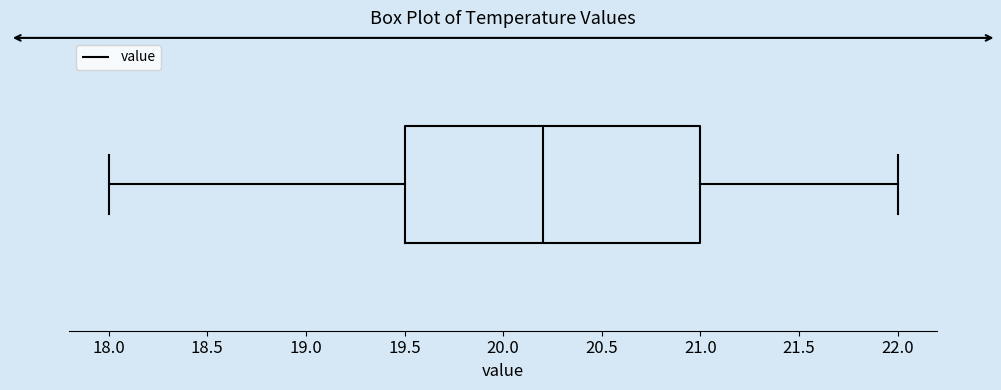

Transcribe this box plot: give where the median line is, the range the box spans, and where the two whiskers end, as read against the x-axis. The values are not printed on the chart, so give them approximately, as read against the axis.

median 20.2, box 19.5 to 21.0, whiskers 18.0 to 22.0